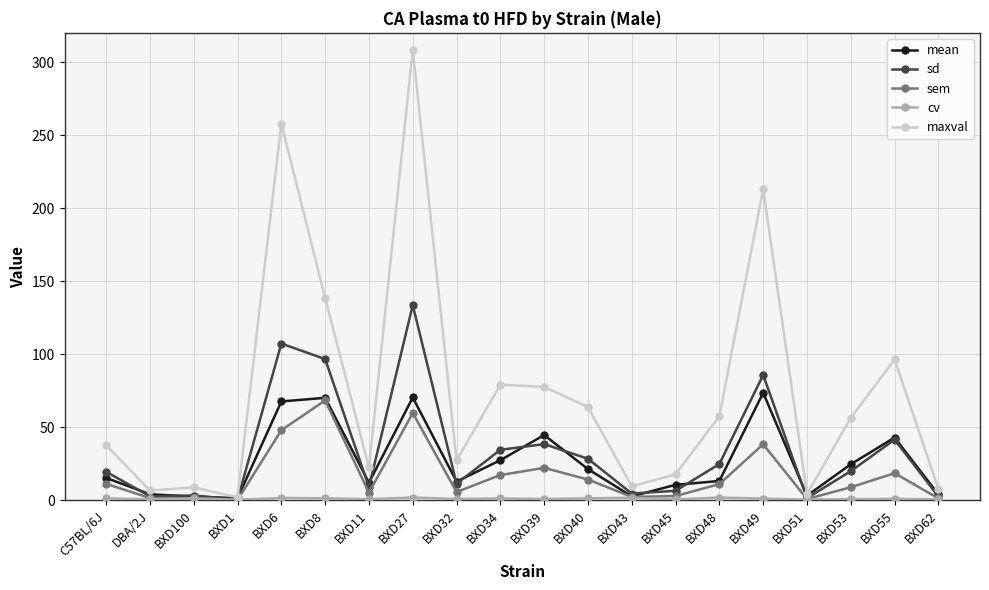

True or false: sem has a value of 68.3 at BXD8.

True